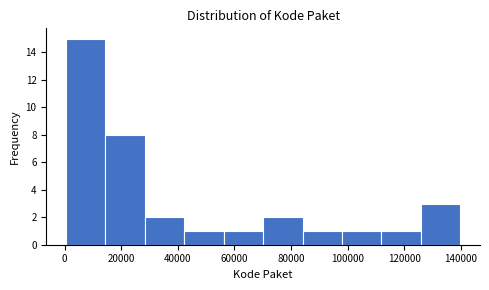

What is the height of the bar covering 98000 to 112000 on the x-axis? Neither the bar edges nor the heights are printed on the chart, so give them approximately, as read against the axes.

1